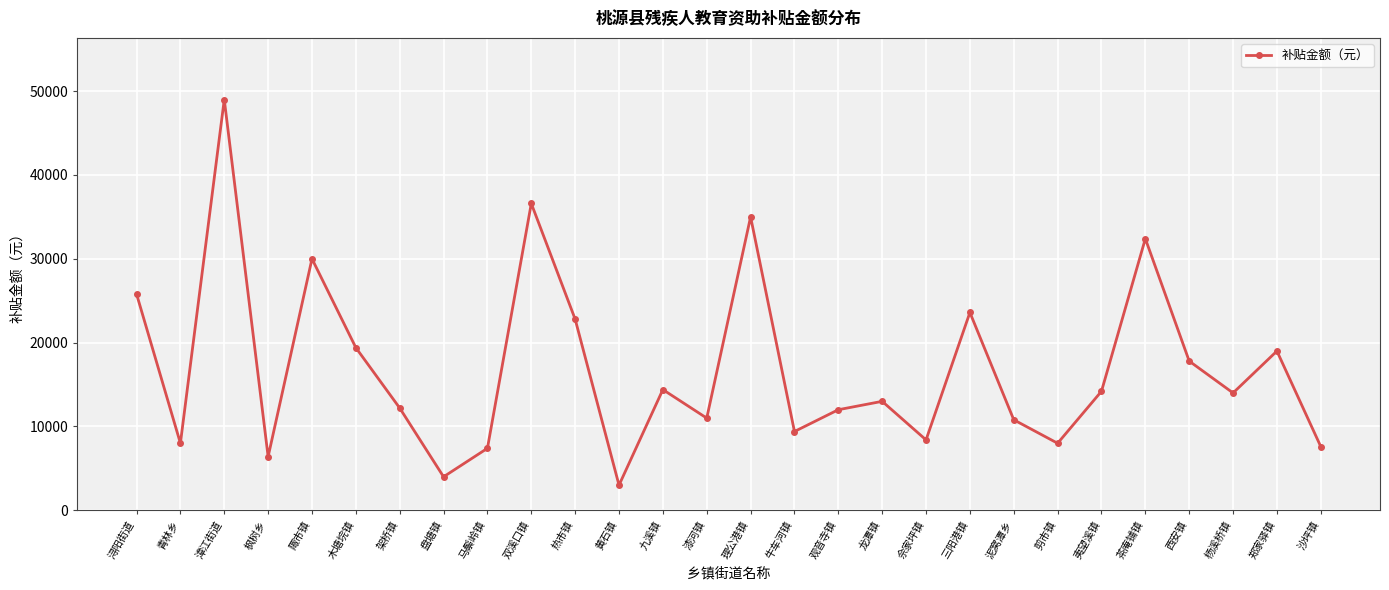

What is the sum of the values at 茶庵铺镇 and 热市镇?

55200